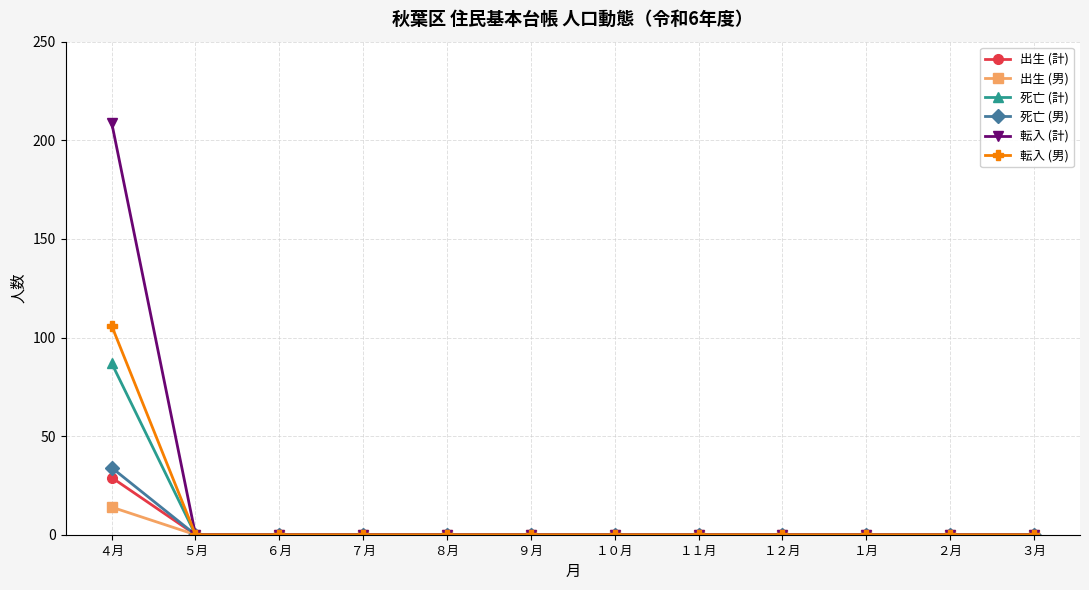

List the series in order of their peak value, lowest first.

出生 (男), 出生 (計), 死亡 (男), 死亡 (計), 転入 (男), 転入 (計)